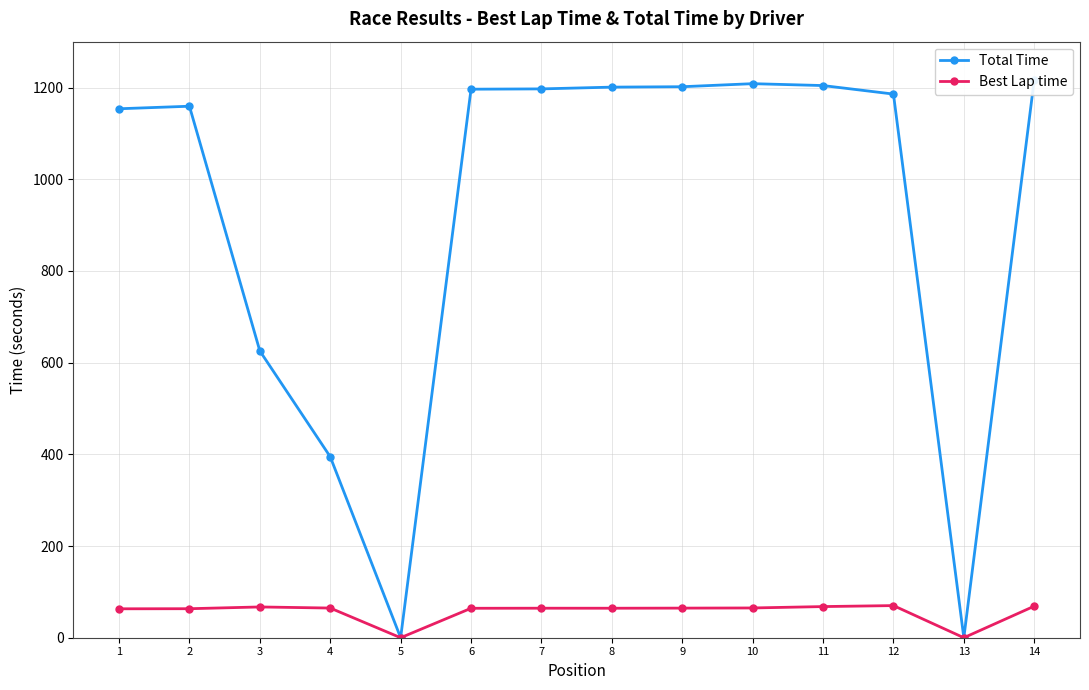

How many values in Best Lap time are above zero?

12